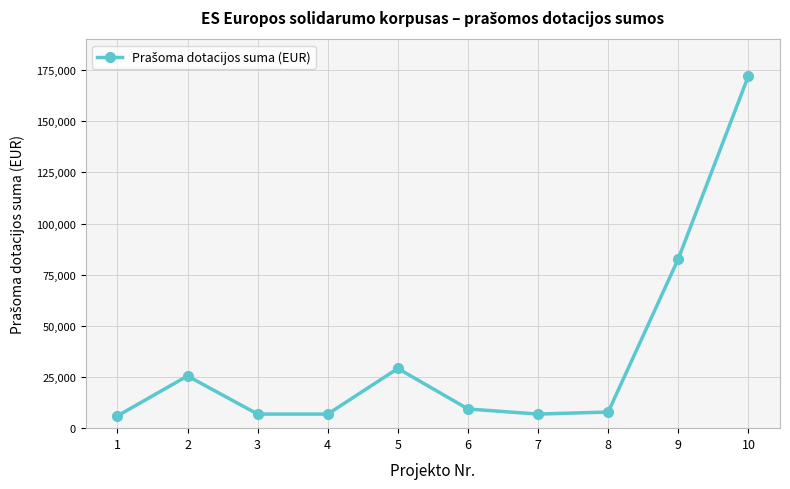

The value at 5 is 14758.5. True or false?

False